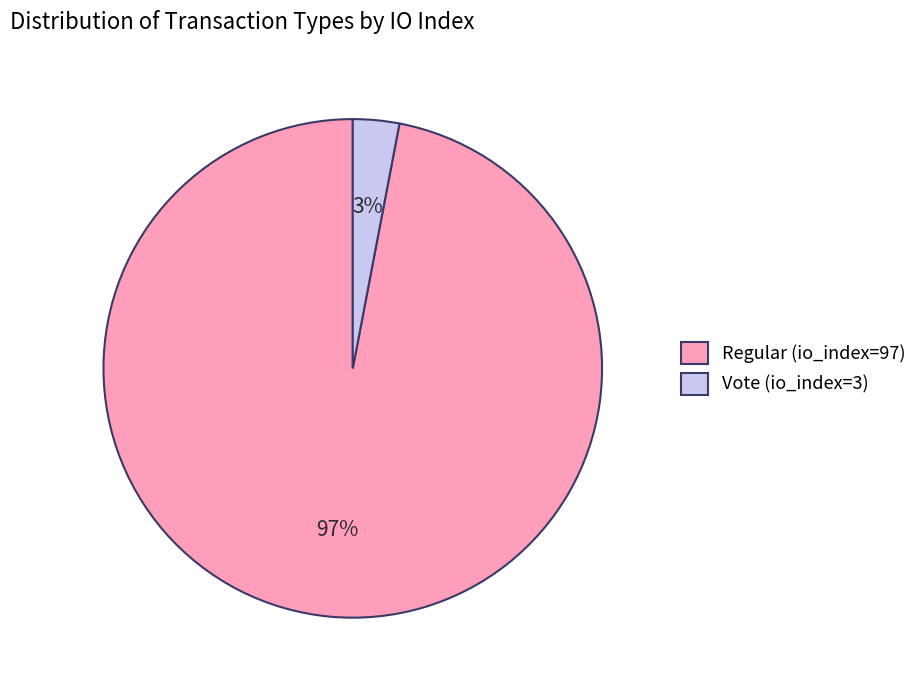

Is it true that Vote (io_index=3) is 3% of the pie?

True